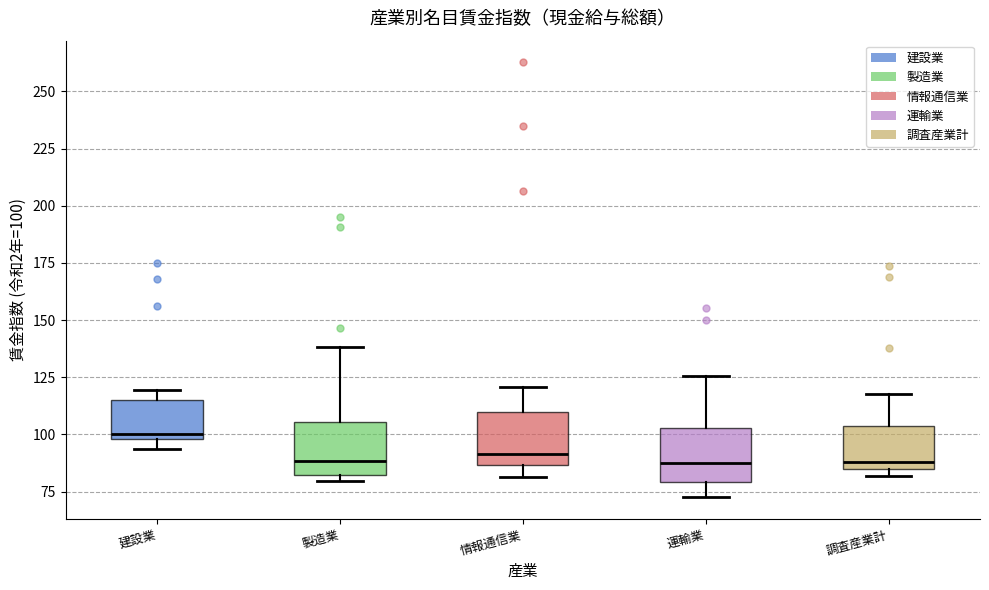

Reading left to right, transcribe this box plot: for each box, give where its median line is, the range the box spans, and where its two whiskers end, as read against the y-axis. The values are not printed on the chart, so give them approximately, as read against the axis.

建設業: median 100 (just above the box's lower edge), box 100 to 115, whiskers 95 to 120
製造業: median 90, box 80 to 105, whiskers 80 (just below the box's lower edge) to 140
情報通信業: median 90, box 85 to 110, whiskers 80 to 120
運輸業: median 85, box 80 to 105, whiskers 75 to 125
調査産業計: median 90, box 85 to 105, whiskers 80 to 120